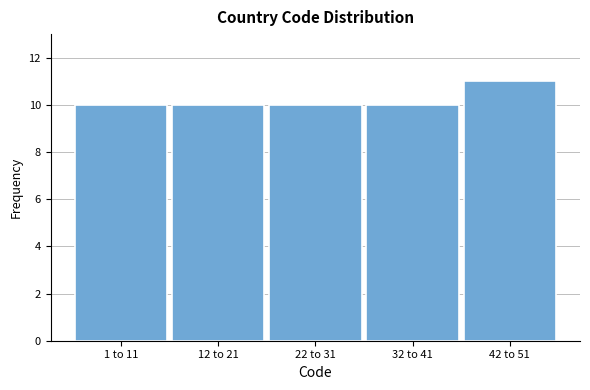

Reading left to right, list all the values displayed in this chart.

1 to 11=10	12 to 21=10	22 to 31=10	32 to 41=10	42 to 51=11